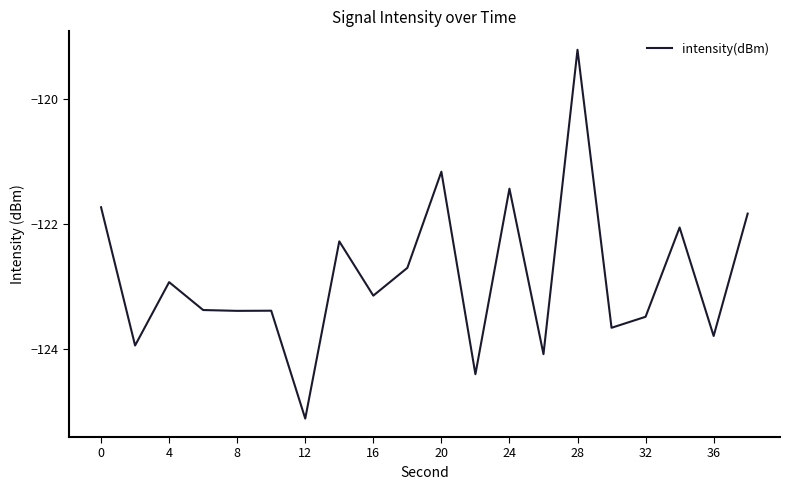

What is the difference between the maximum and minimum values?

5.9